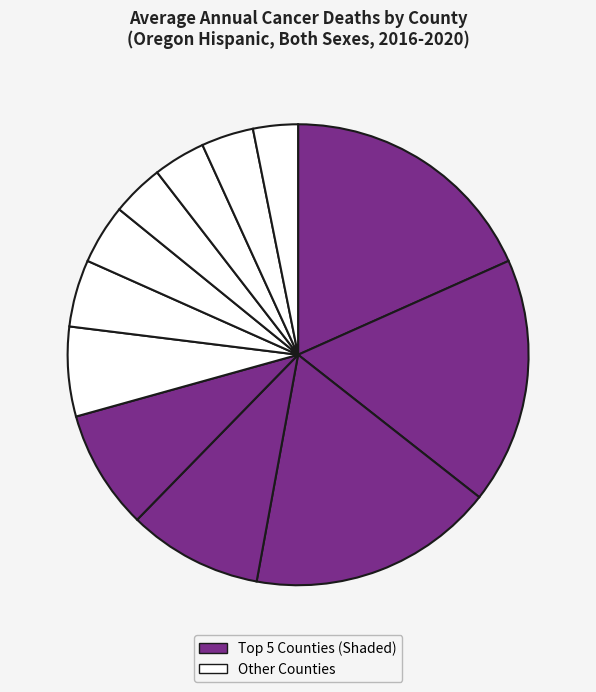

Does any single category account for the majority?

No